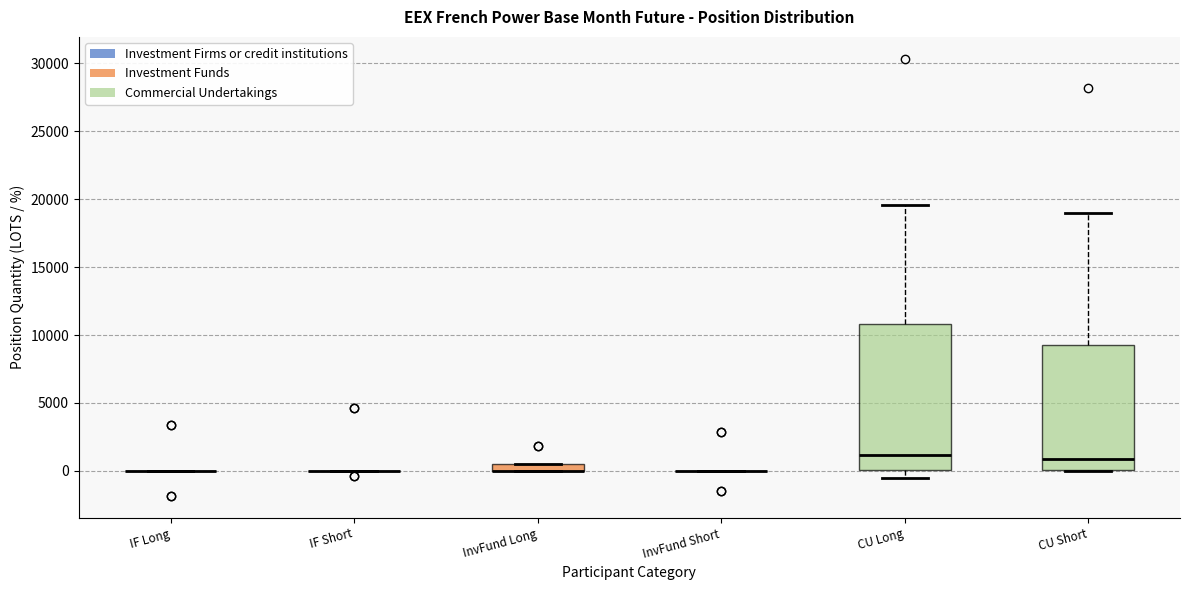

Which box is the tallest, from its lower edge to its upper edge?

CU Long